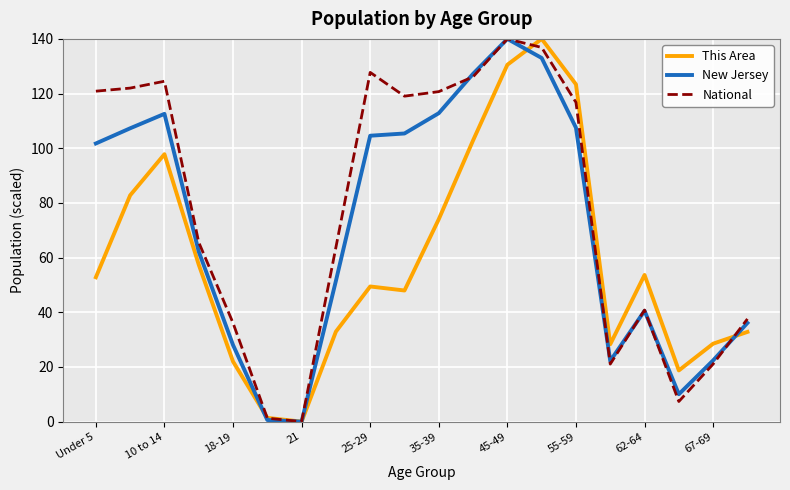

How many distinct data groups are displayed?

3